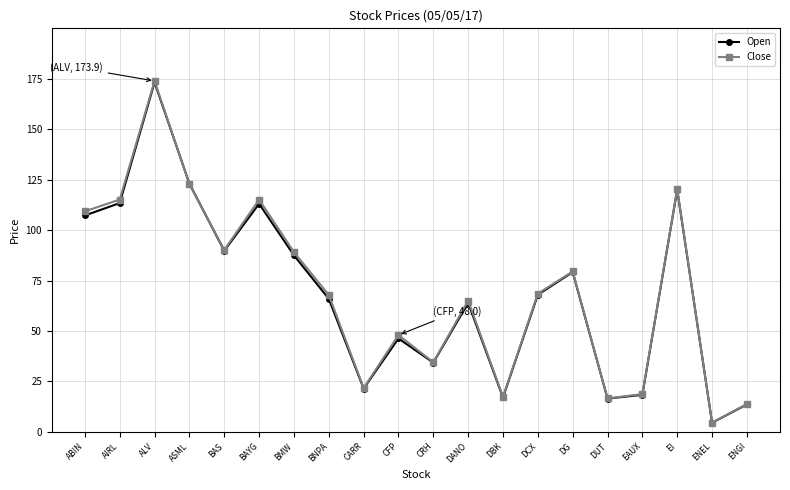

How many values in the Open series are below 67?

10